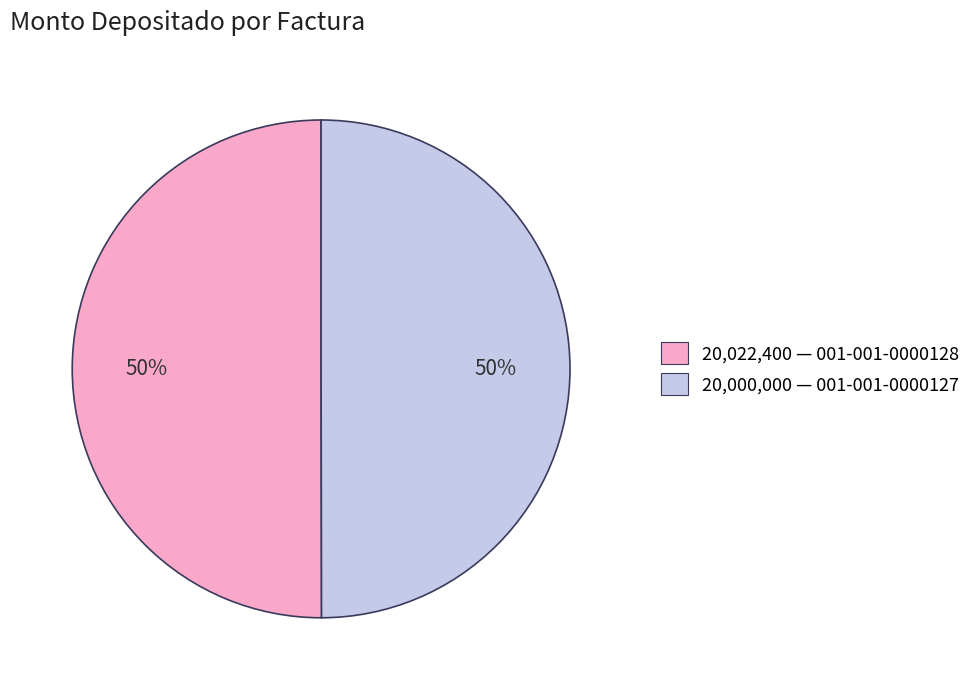

How many segments does this pie chart have?

2